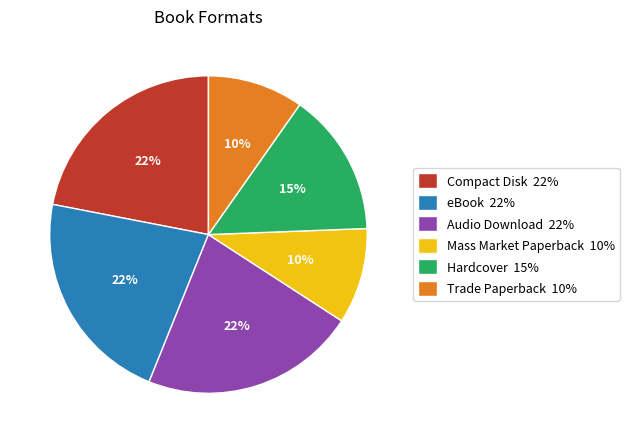

How many segments does this pie chart have?

6